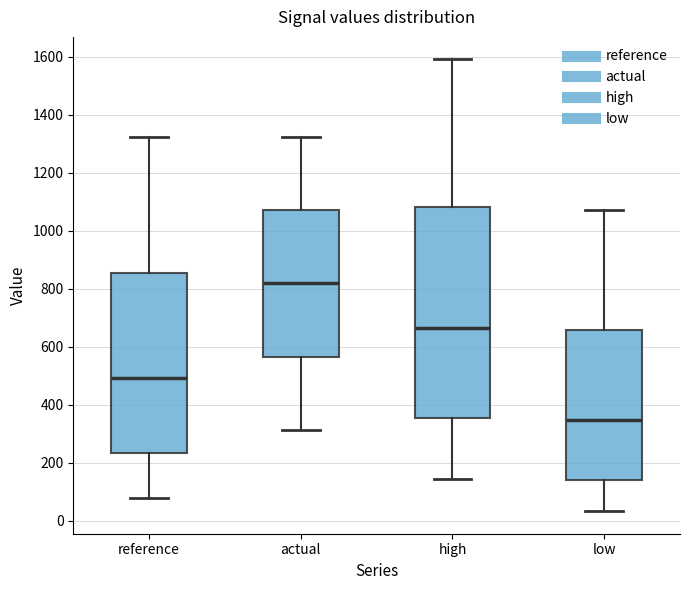

Reading left to right, read every box against the y-axis: the position of its median line, the range the box covers, and the ends of its whiskers. The values are not printed on the chart, so give them approximately, as read against the axis.

reference: median 500, box 240 to 860, whiskers 80 to 1320
actual: median 820, box 560 to 1080, whiskers 320 to 1320
high: median 660, box 360 to 1080, whiskers 140 to 1600
low: median 340, box 140 to 660, whiskers 40 to 1080